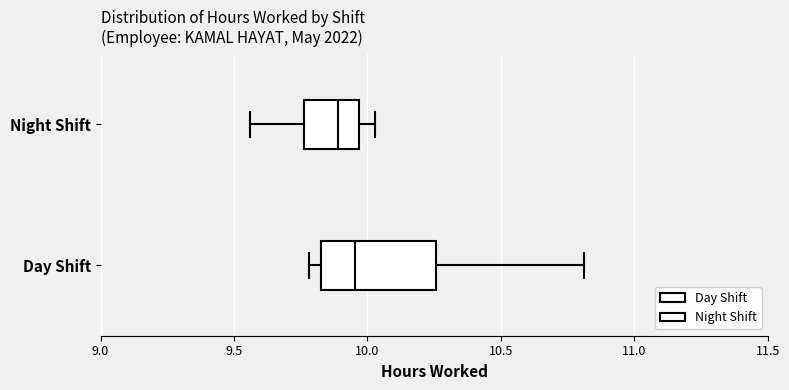

Which box's median line is the furthest to the right?

Day Shift